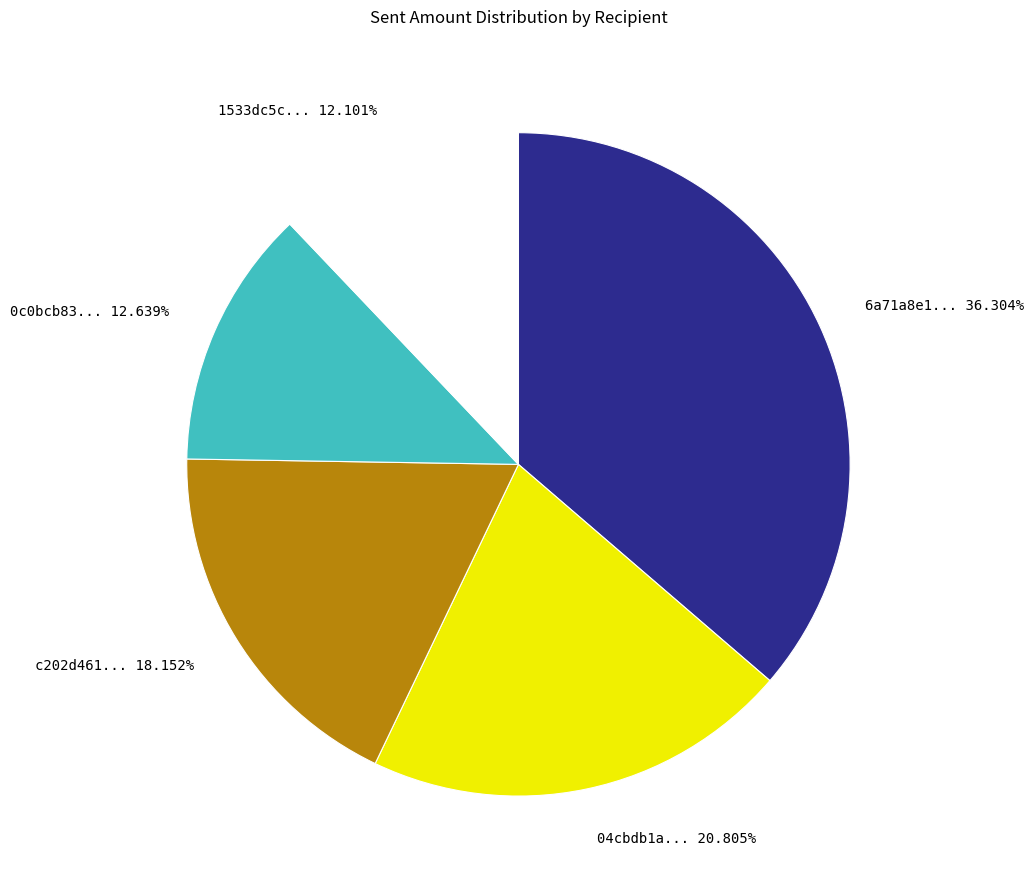

Rank the categories by value from lowest to highest.

1533dc5c..., 0c0bcb83..., c202d461..., 04cbdb1a..., 6a71a8e1...